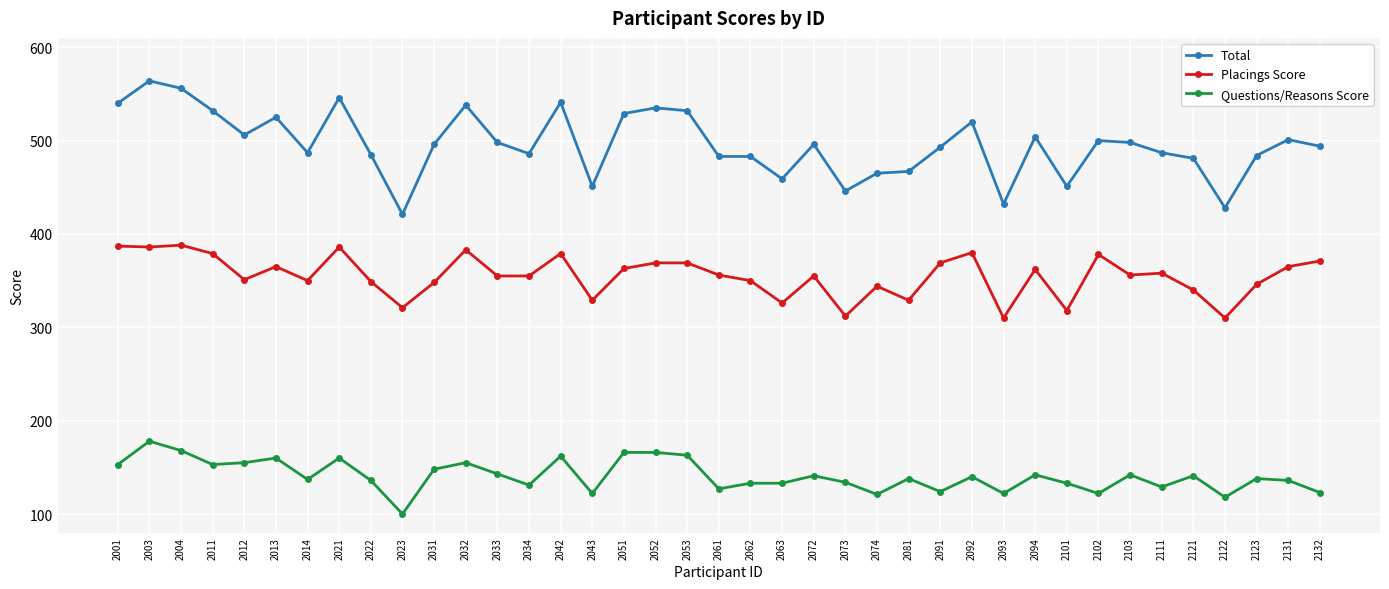

Which series has the largest total across all categories?

Total